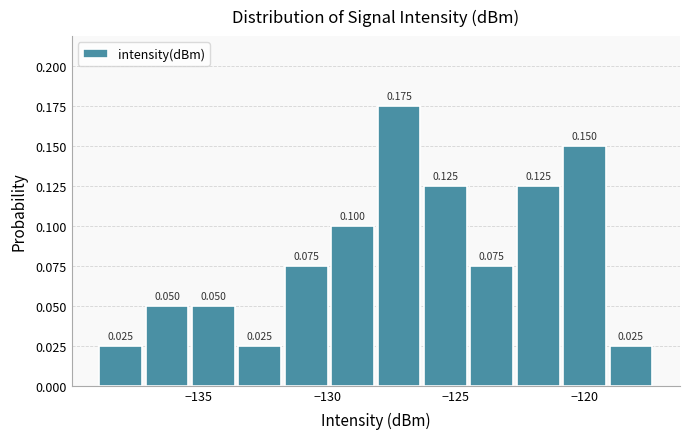

Read against the x-axis, roughly where is the centre of the tallest bar?

-127.0